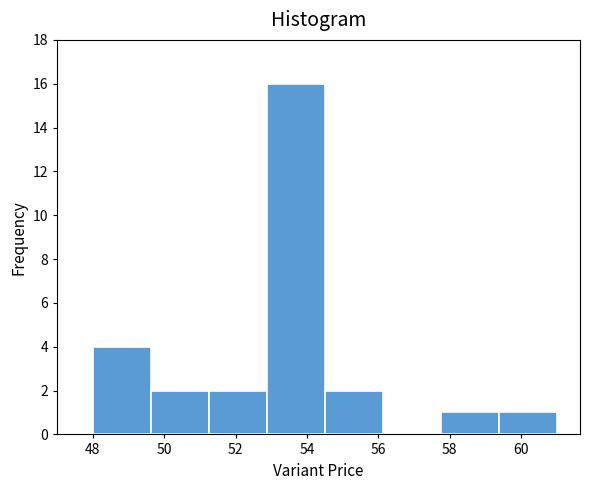

Reading left to right, transcribe this chart: for each bar, give the range it covers on the x-axis and its height. Neither the bar edges nor the heights are printed on the chart, so give them approximately, as read against the axes.

48.0 to 49.6: 4
49.6 to 51.2: 2
51.2 to 52.8: 2
52.8 to 54.6: 16
54.6 to 56.2: 2
56.2 to 57.8: 0
57.8 to 59.4: 1
59.4 to 61.0: 1